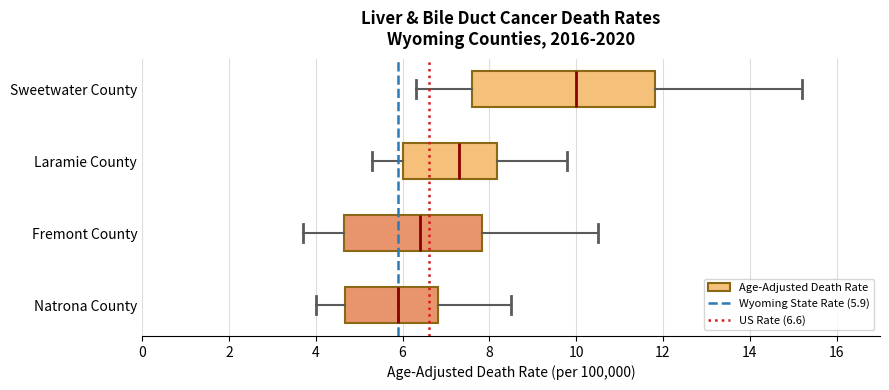

Where does the right whisker of the box for Natrona County end on the x-axis? The values are not printed on the chart, so give them approximately, as read against the axis.

8.6